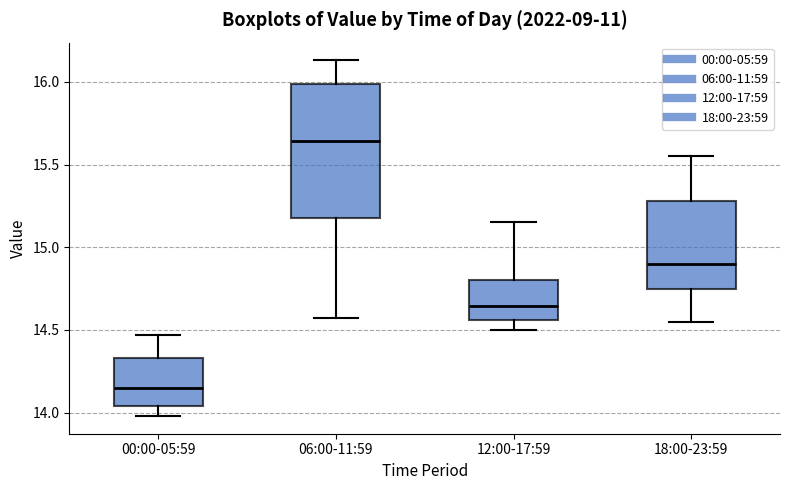

Reading left to right, transcribe this box plot: for each box, give where its median line is, the range the box spans, and where its two whiskers end, as read against the y-axis. The values are not printed on the chart, so give them approximately, as read against the axis.

00:00-05:59: median 14.15, box 14.05 to 14.35, whiskers 14.00 to 14.45
06:00-11:59: median 15.65, box 15.20 to 16.00, whiskers 14.55 to 16.15
12:00-17:59: median 14.65, box 14.55 to 14.80, whiskers 14.50 to 15.15
18:00-23:59: median 14.90, box 14.75 to 15.30, whiskers 14.55 to 15.55